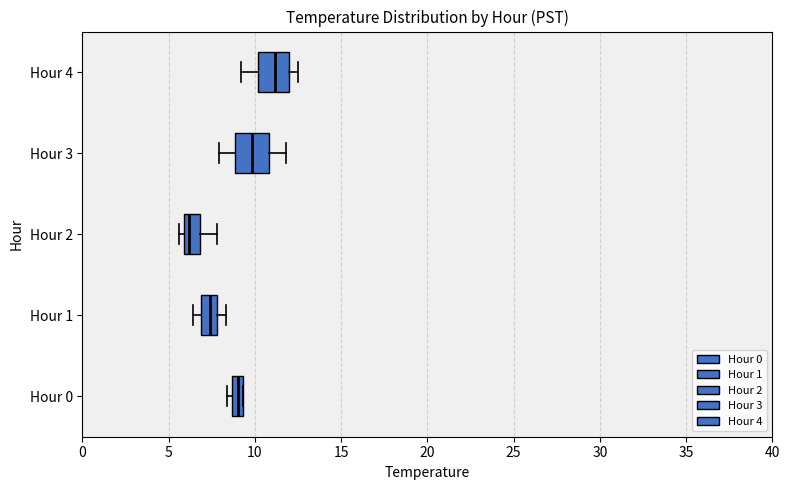

Which box's median line is the furthest to the right?

Hour 4